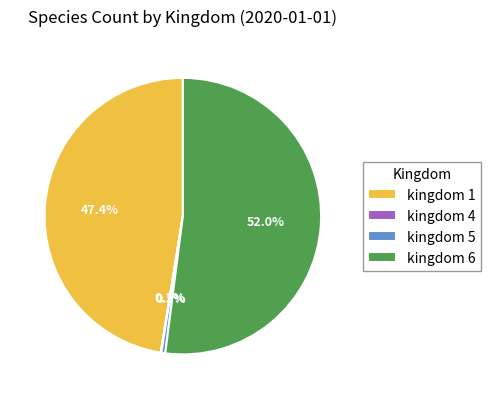

Which slice is the largest?

kingdom 6